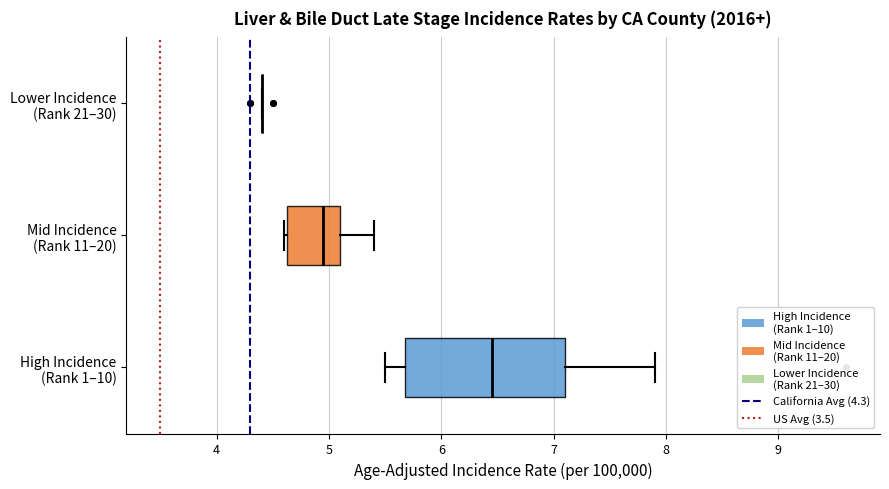

Comparing the boxes themselves (not the whiskers), which one is the widest?

High Incidence (Rank 1–10)